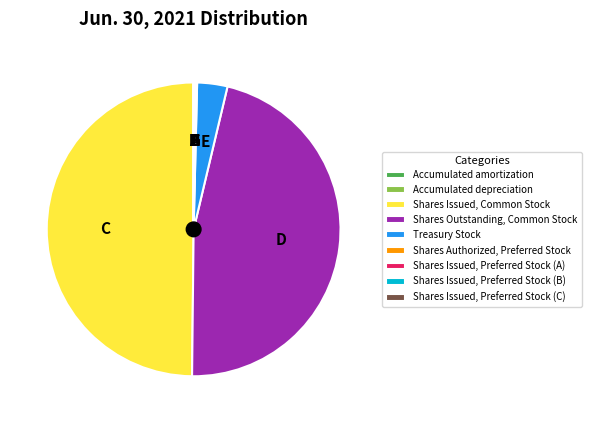

Which has a higher value, Shares Outstanding, Common Stock or Treasury Stock?

Shares Outstanding, Common Stock